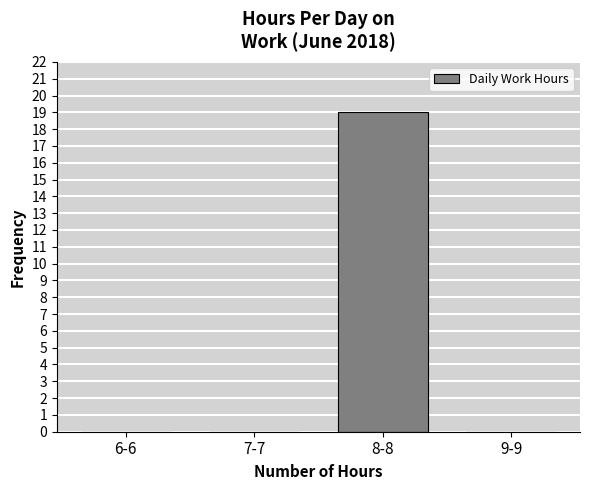

Reading left to right, transcribe all the data shown in this chart.

6-6=0	7-7=0	8-8=19	9-9=0